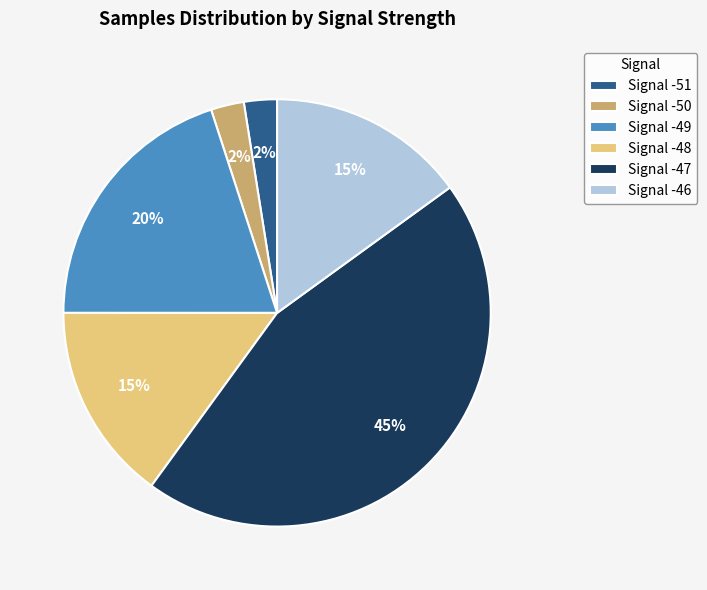

To the nearest percent, what percentage of the pie is Signal -46?

15%